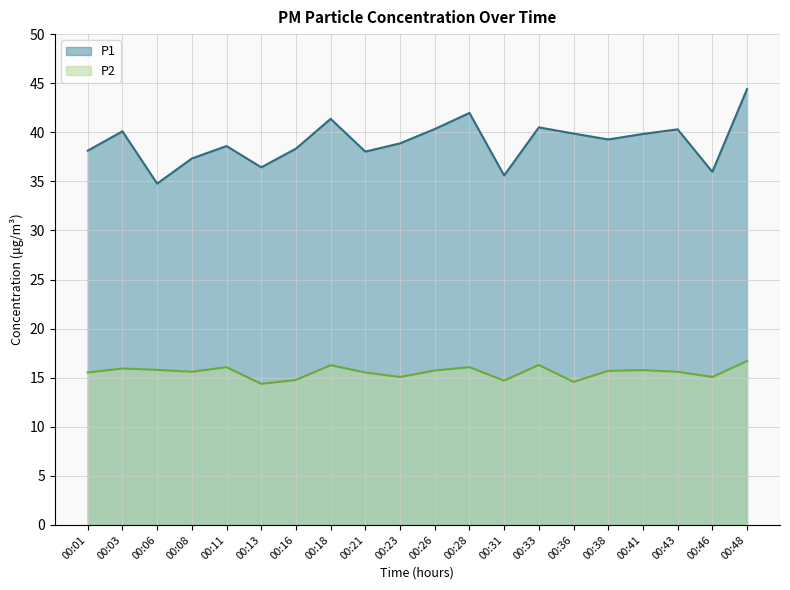

What is the maximum value shown in the chart?

44.4